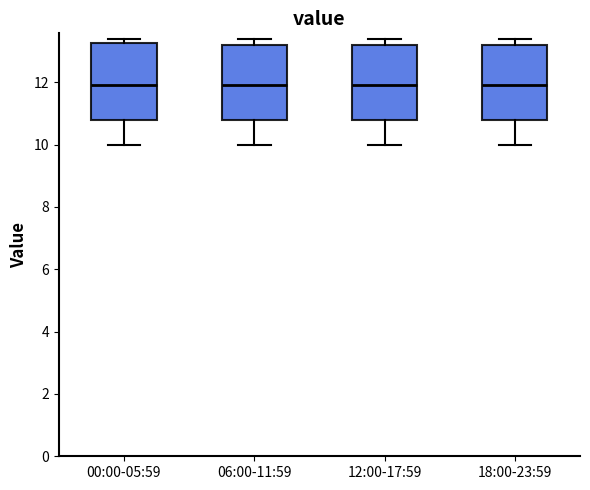

Reading left to right, read every box against the y-axis: the position of its median line, the range the box covers, and the ends of its whiskers. The values are not printed on the chart, so give them approximately, as read against the axis.

00:00-05:59: median 12.0, box 10.8 to 13.2, whiskers 10.0 to 13.4
06:00-11:59: median 12.0, box 10.8 to 13.2, whiskers 10.0 to 13.4
12:00-17:59: median 12.0, box 10.8 to 13.2, whiskers 10.0 to 13.4
18:00-23:59: median 12.0, box 10.8 to 13.2, whiskers 10.0 to 13.4